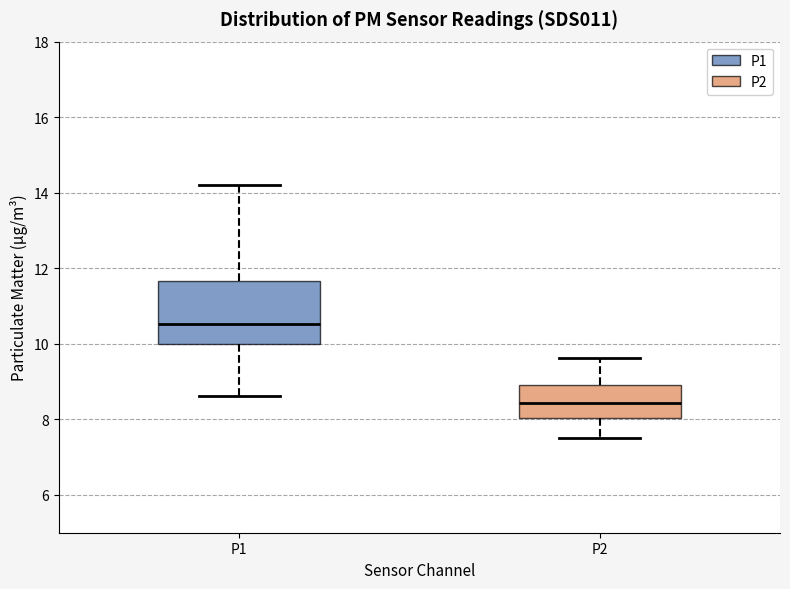

Reading left to right, read every box against the y-axis: the position of its median line, the range the box covers, and the ends of its whiskers. The values are not printed on the chart, so give them approximately, as read against the axis.

P1: median 10.6, box 10.0 to 11.6, whiskers 8.6 to 14.2
P2: median 8.4, box 8.0 to 9.0, whiskers 7.6 to 9.6